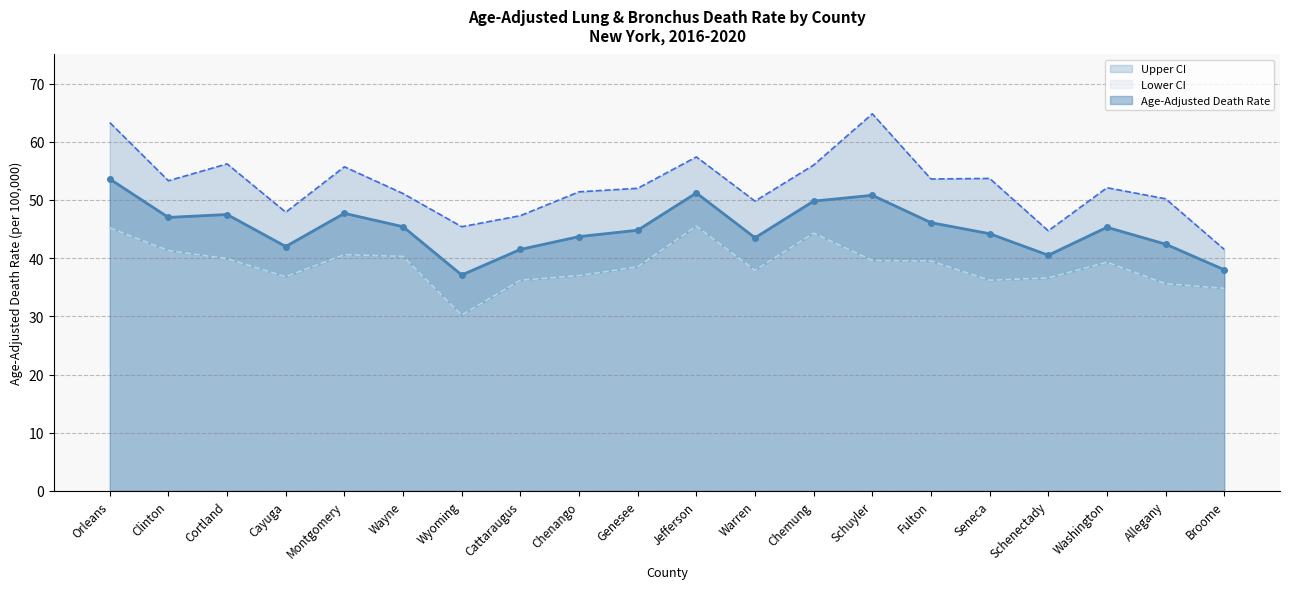

Which series has the widest spread of values?

Upper CI